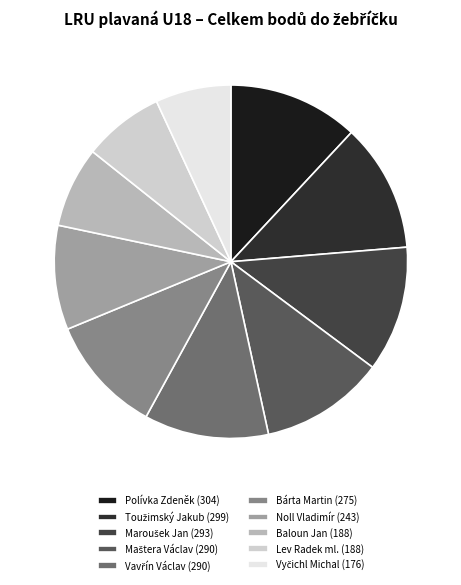

Count the number of slices in the pie.

10